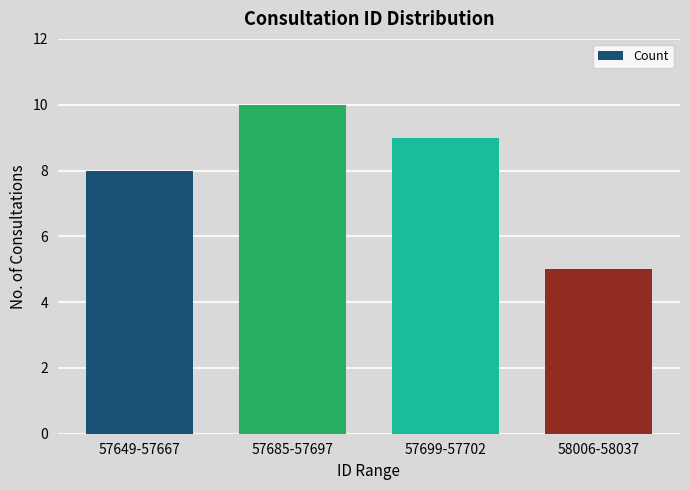

Reading left to right, list all the values displayed in this chart.

57649-57667=8	57685-57697=10	57699-57702=9	58006-58037=5